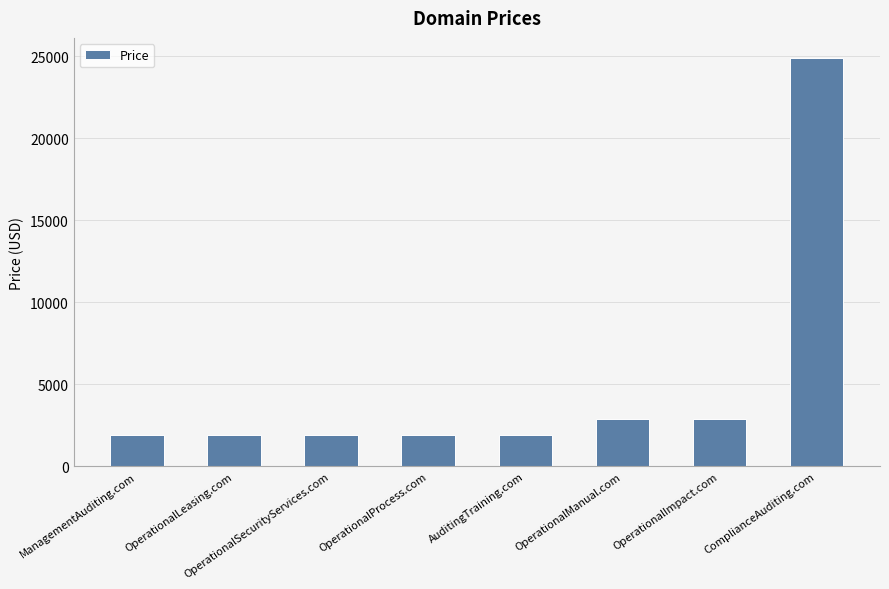

What is the maximum value shown in the chart?

24888